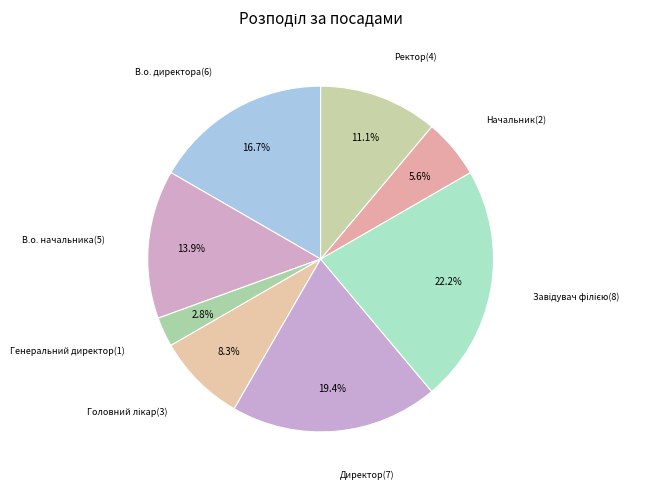

Is there any slice that represents more than half of the pie?

No